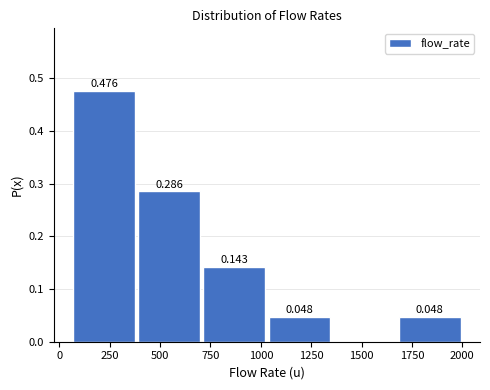

Which range on the x-axis has the tallest bar?

50 to 400